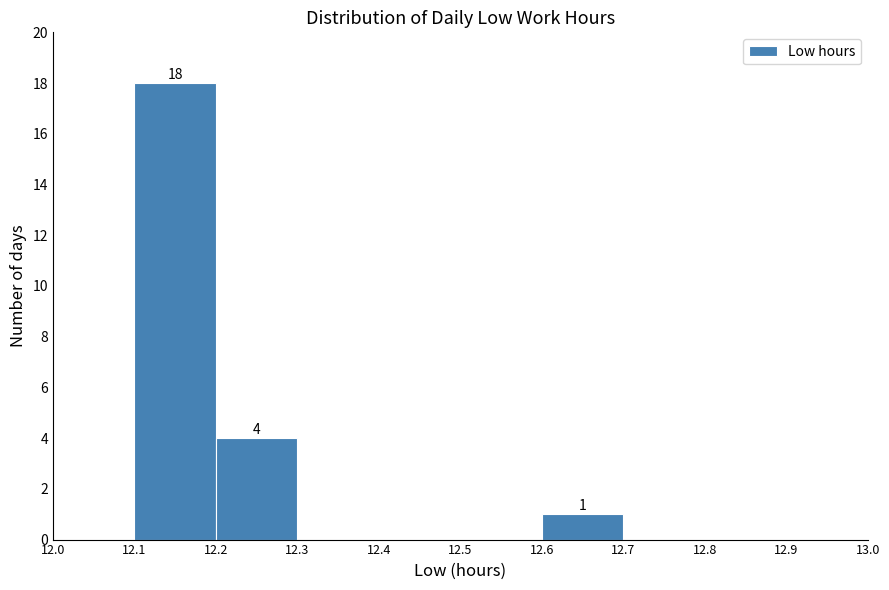

Over which range of the x-axis is the bar tallest?

12.1 to 12.2